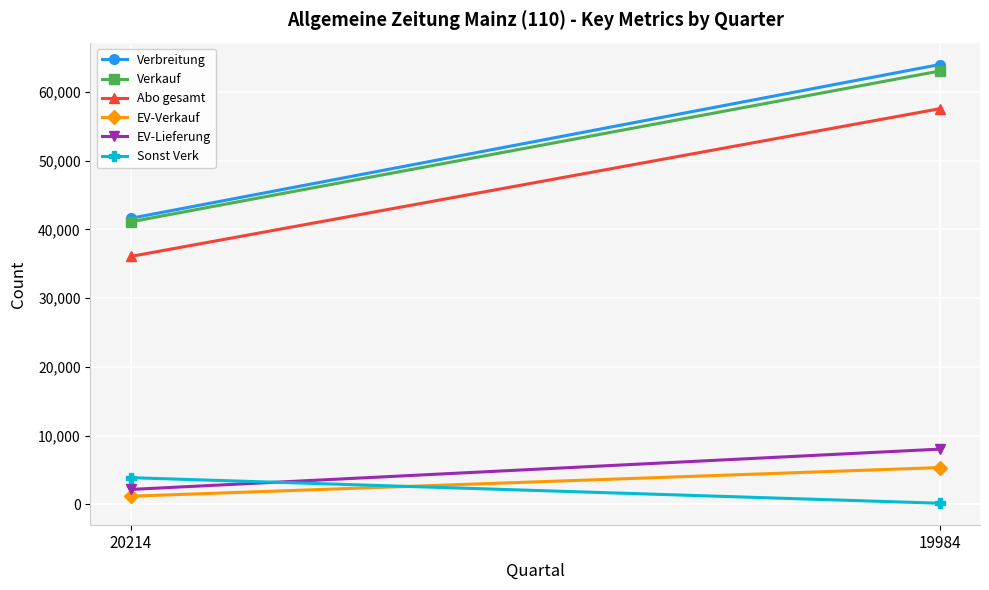

Is the value of EV-Lieferung at 19984 greater than the value of Abo gesamt at 20214?

No